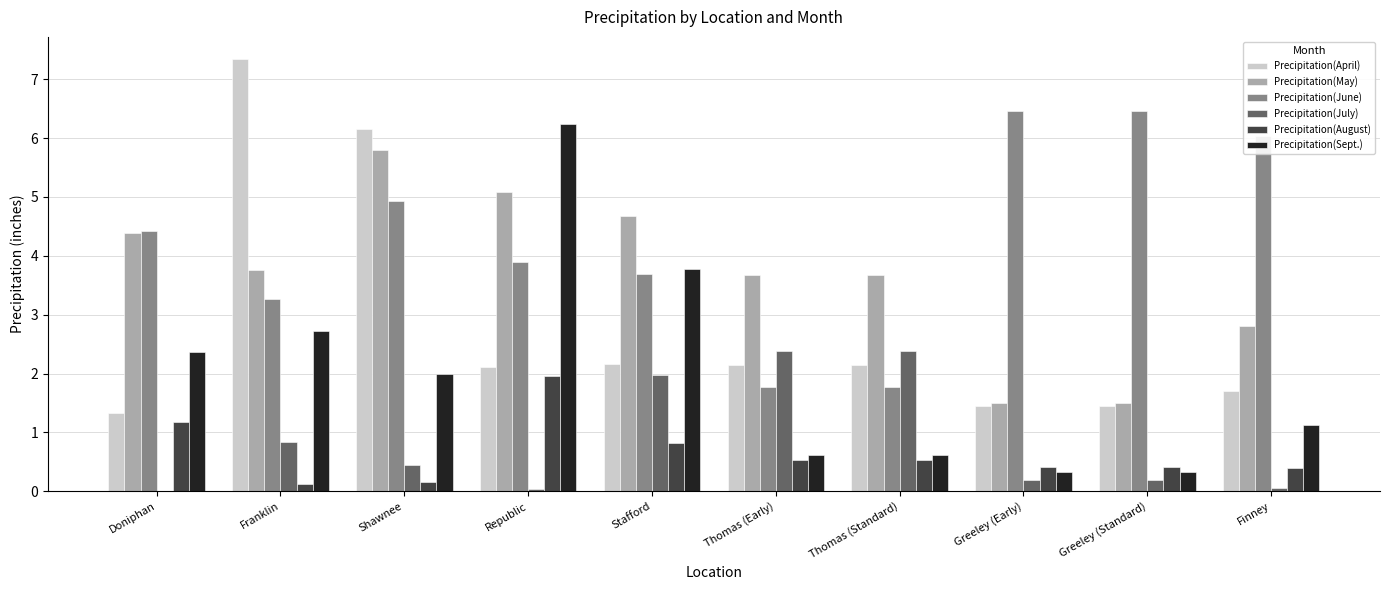

What is the sum of all Precipitation(May) values?

36.8